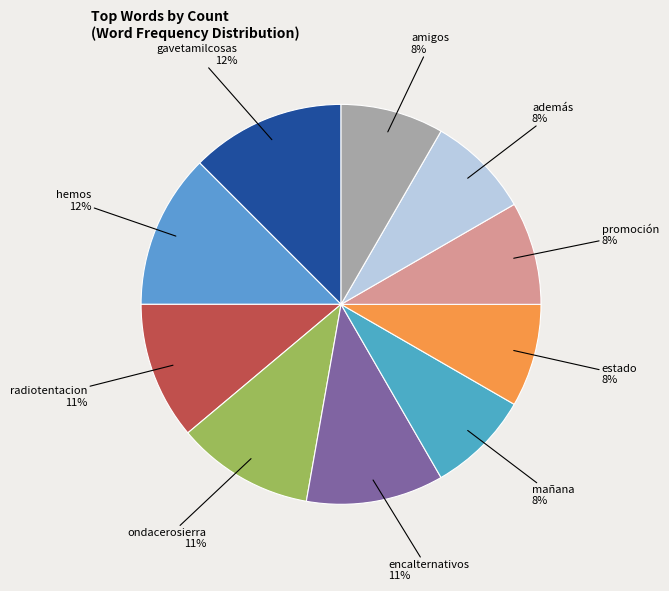

Count the number of slices in the pie.

10